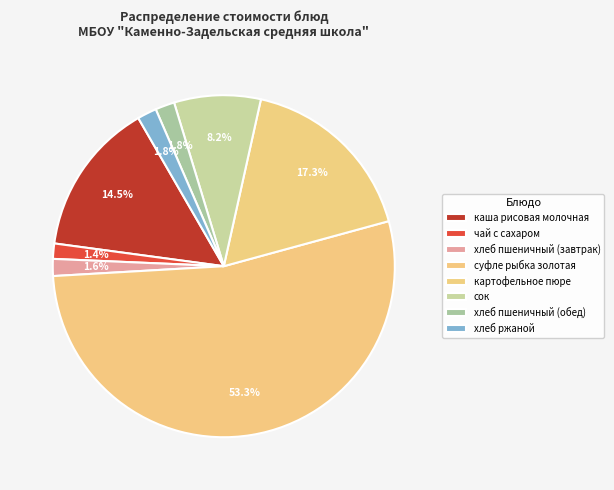

Which slice is the largest?

суфле рыбка золотая